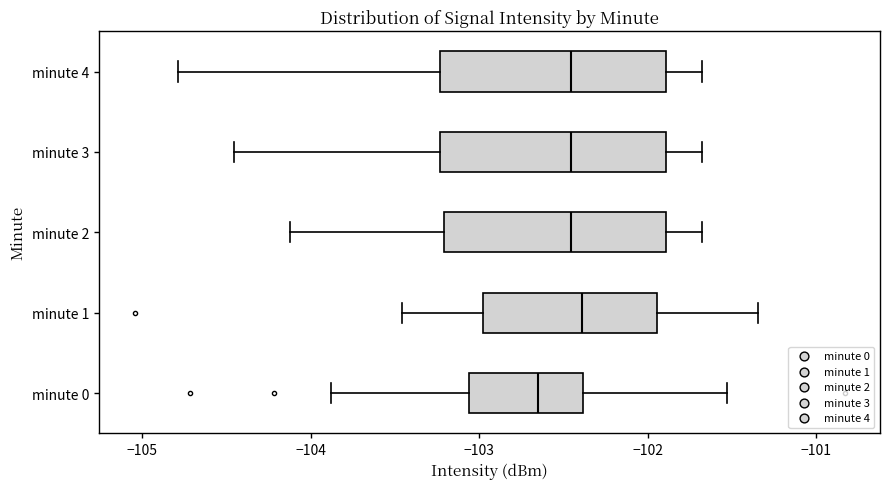

Where is the left edge of the box for minute 2 on the x-axis? The values are not printed on the chart, so give them approximately, as read against the axis.

-103.2